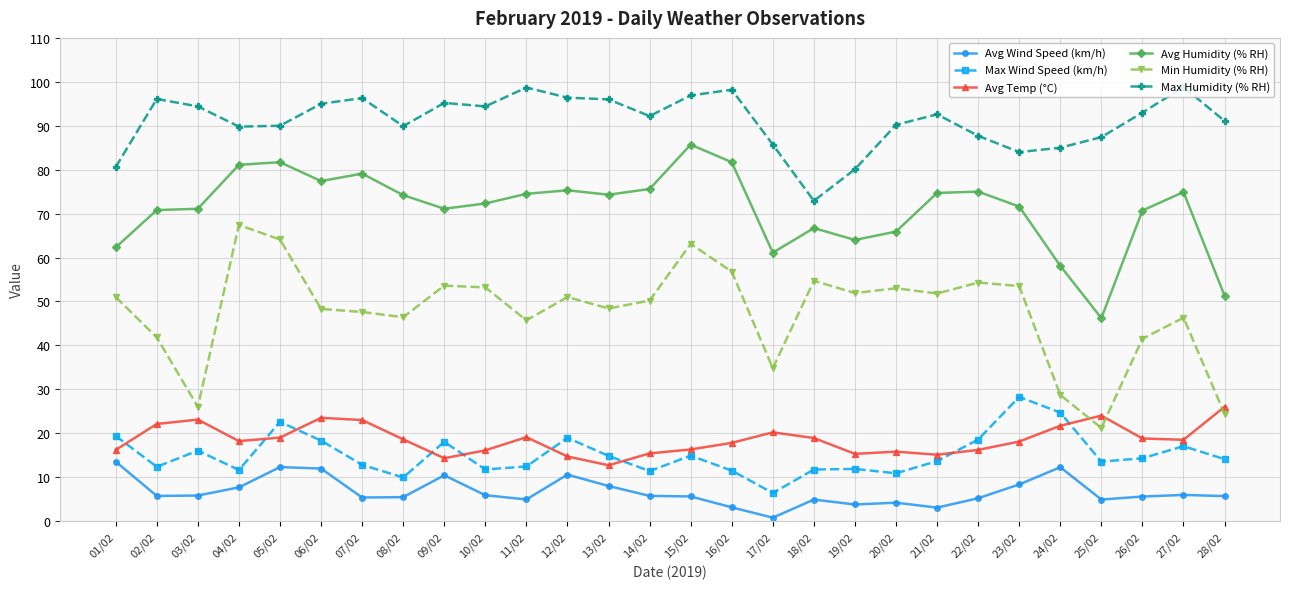

How many distinct data groups are displayed?

6